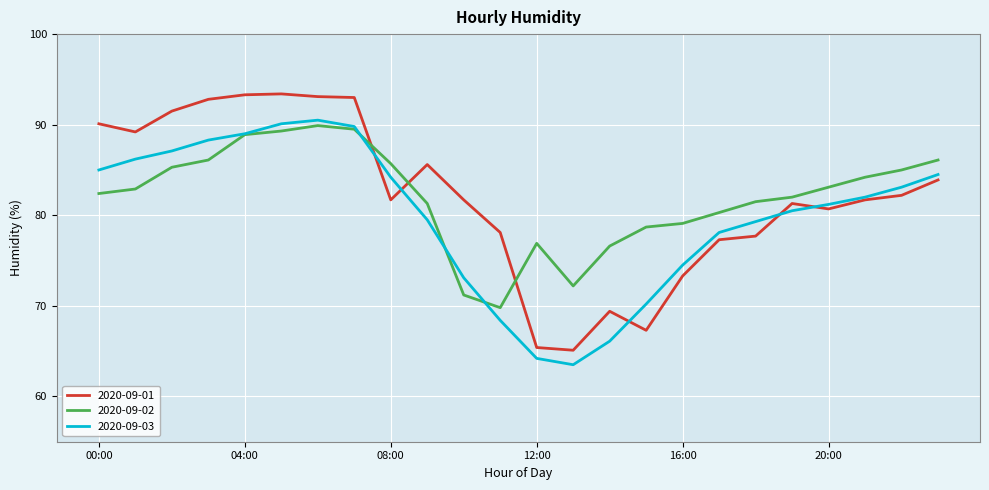

At how many categories does at least one series exceed 88?

8